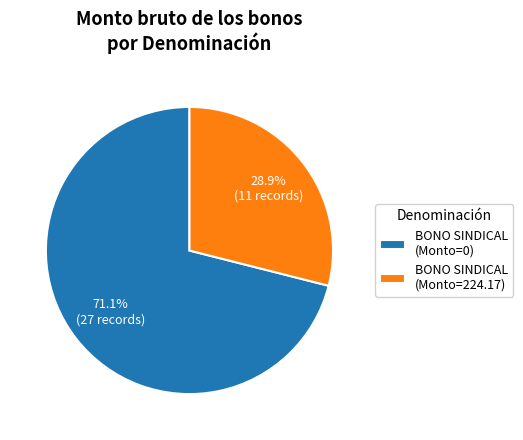

Which has a higher value, BONO SINDICAL (Monto=0) or BONO SINDICAL (Monto=224.17)?

BONO SINDICAL (Monto=0)